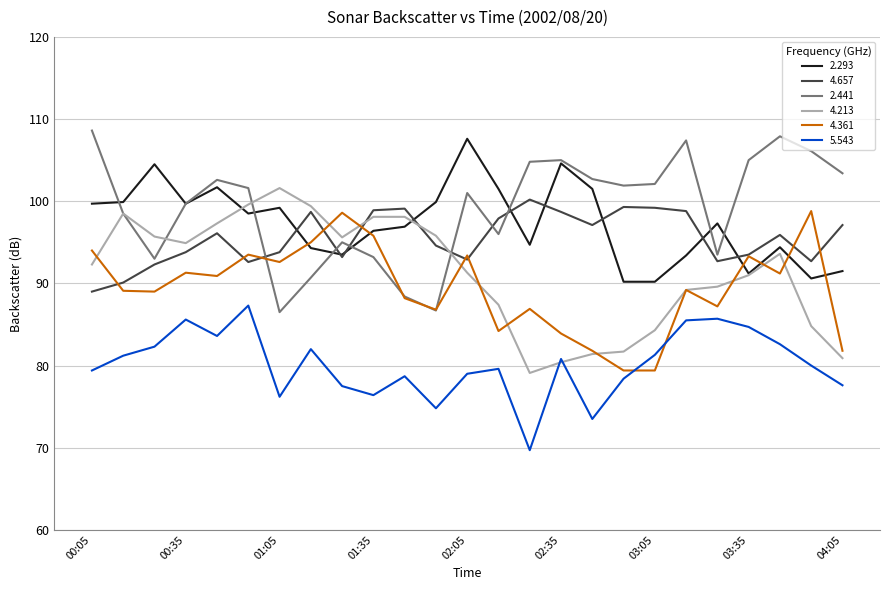

What is the minimum value shown in the chart?

69.7